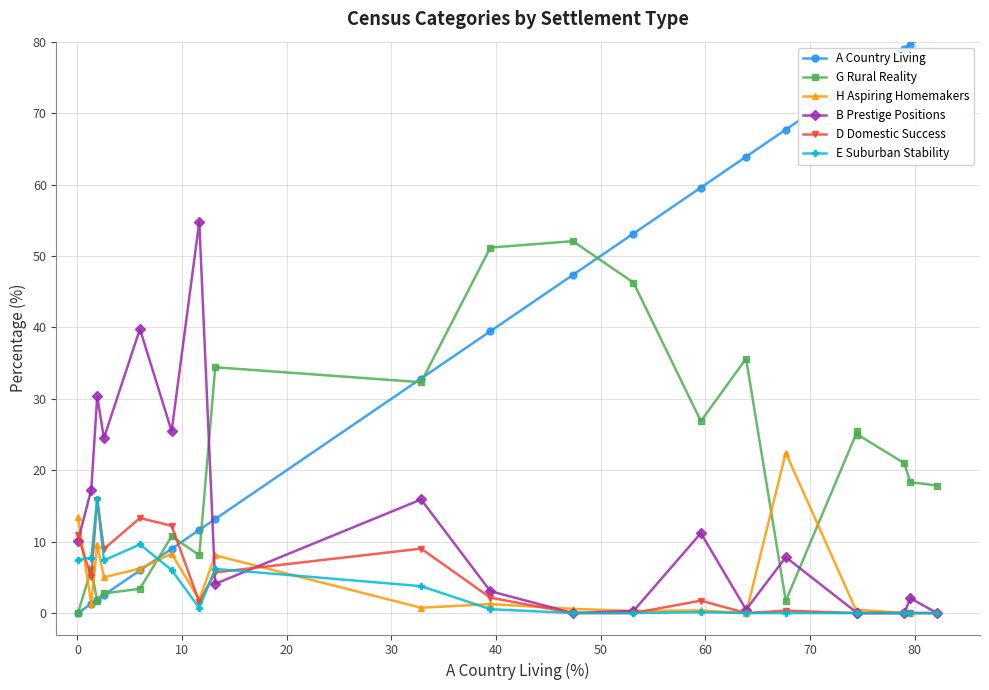

After their last crossing, which series has the higher values: B Prestige Positions or A Country Living?

A Country Living